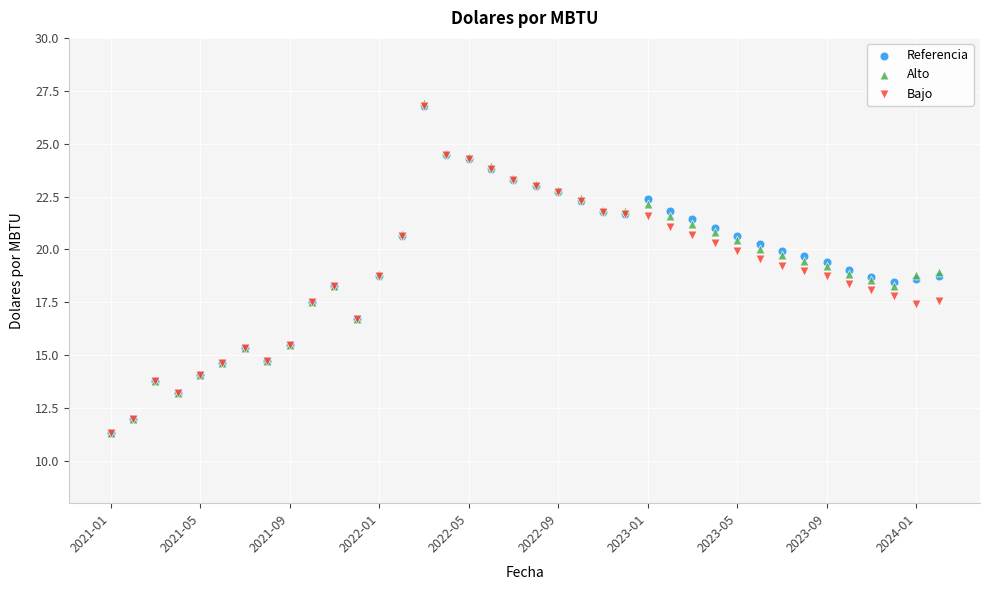

Which series has the widest spread of Y values?

Alto